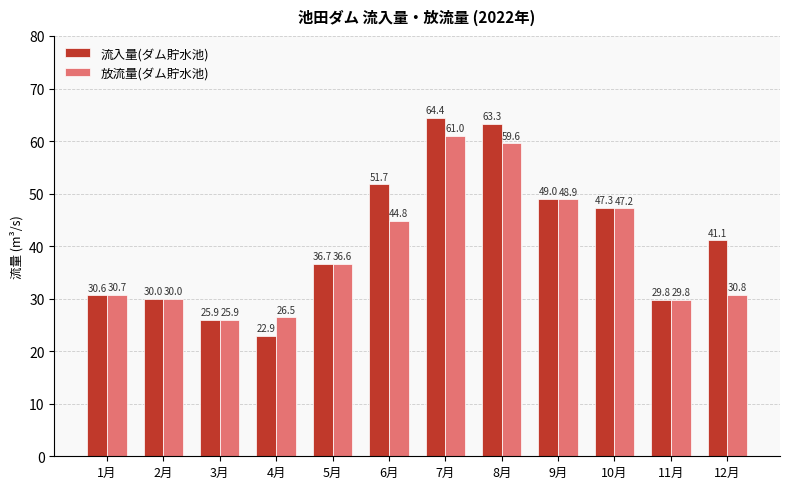

What is the sum of the 流入量(ダム貯水池) values at 6月 and 12月?

92.8